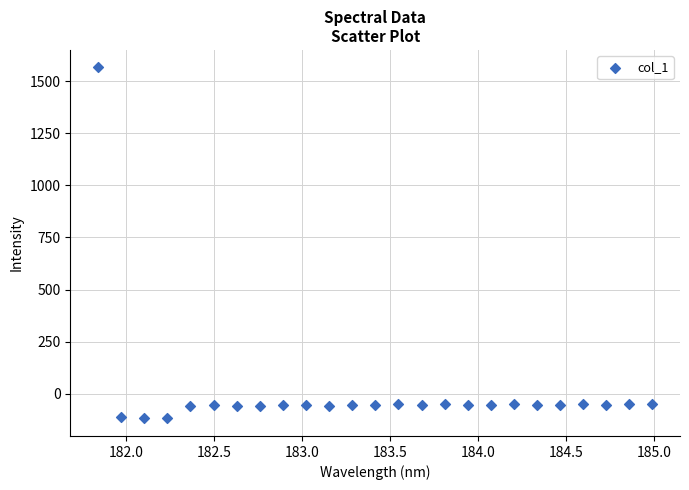

What is the range of X values (max minus min)?

3.1